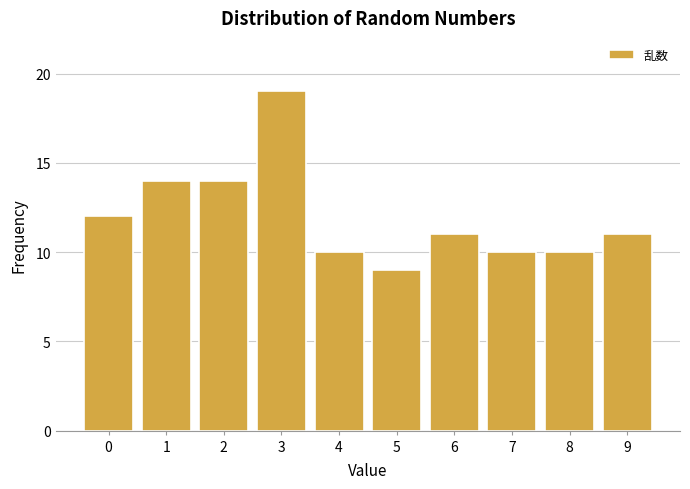

Reading right to left, transcribe all the data shown in this chart.

9=11	8=10	7=10	6=11	5=9	4=10	3=19	2=14	1=14	0=12